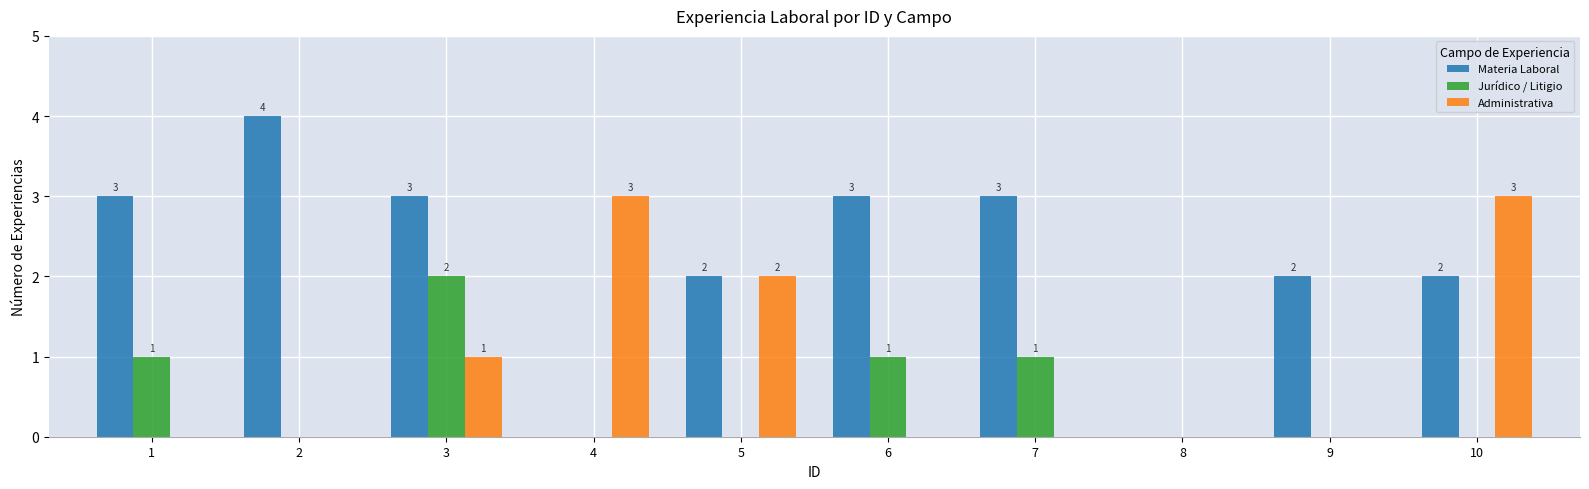

The value of Administrativa at 5 is 3. True or false?

False